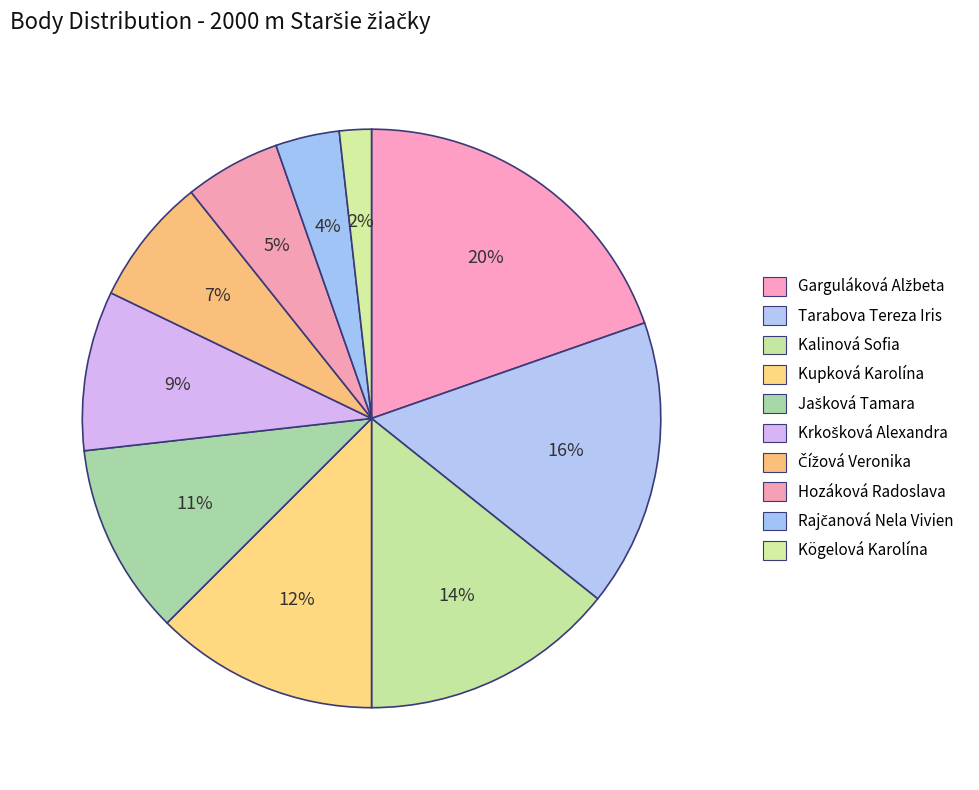

Does Kögelová Karolína represent more than half of the total?

No